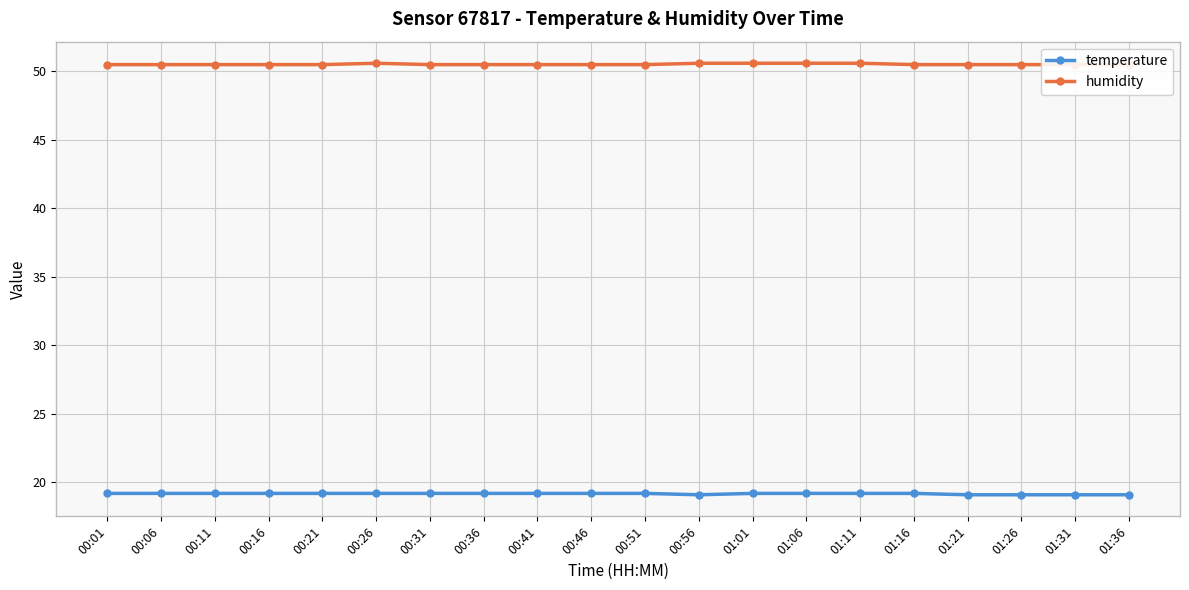

What is the spread (max minus min) of values at 01:21?

31.4